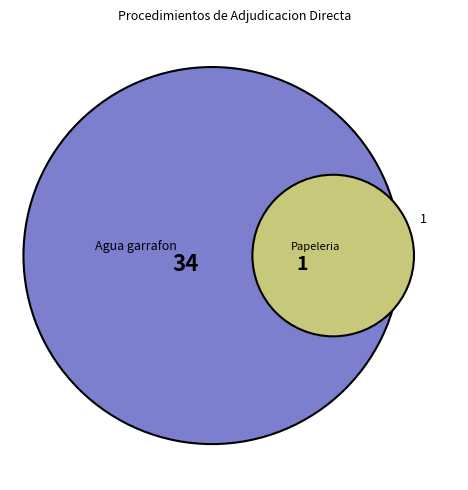

True or false: Agua garrafon accounts for 90% of the total.

False